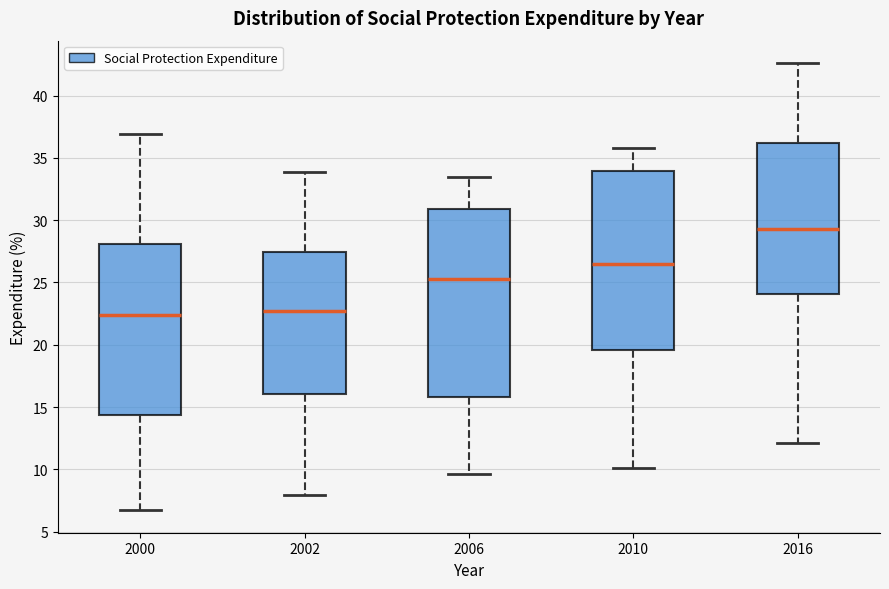

Reading left to right, transcribe this box plot: for each box, give where its median line is, the range the box spans, and where its two whiskers end, as read against the y-axis. The values are not printed on the chart, so give them approximately, as read against the axis.

2000: median 22.5, box 14.5 to 28.0, whiskers 6.5 to 37.0
2002: median 22.5, box 16.0 to 27.5, whiskers 8.0 to 34.0
2006: median 25.5, box 16.0 to 31.0, whiskers 9.5 to 33.5
2010: median 26.5, box 19.5 to 34.0, whiskers 10.0 to 36.0
2016: median 29.5, box 24.0 to 36.0, whiskers 12.0 to 42.5